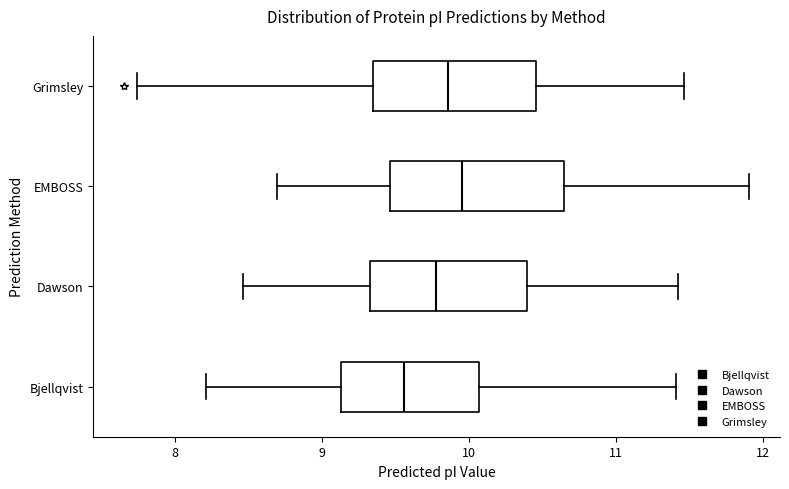

Reading bottom to top, read every box against the x-axis: the position of its median line, the range the box covers, and the ends of its whiskers. The values are not printed on the chart, so give them approximately, as read against the axis.

Bjellqvist: median 9.6, box 9.1 to 10.1, whiskers 8.2 to 11.4
Dawson: median 9.8, box 9.3 to 10.4, whiskers 8.5 to 11.4
EMBOSS: median 10.0, box 9.5 to 10.6, whiskers 8.7 to 11.9
Grimsley: median 9.9, box 9.3 to 10.5, whiskers 7.7 to 11.5